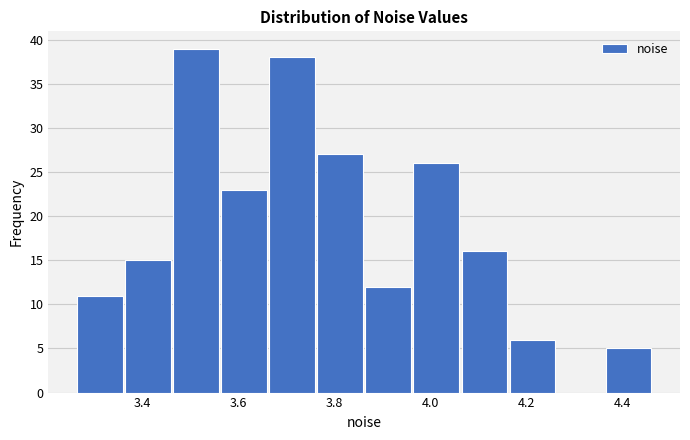

Over which range of the x-axis is the bar tallest?

3.46 to 3.56